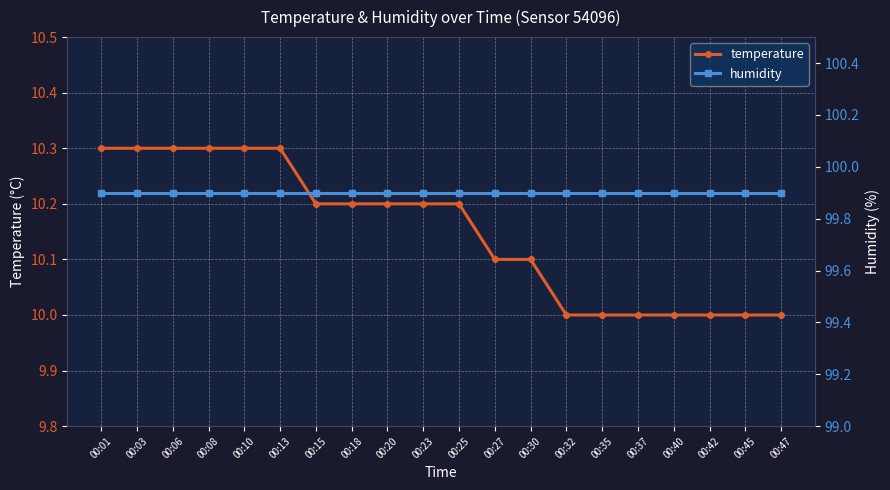

Which has a higher value, 00:18 or 00:47?

00:18